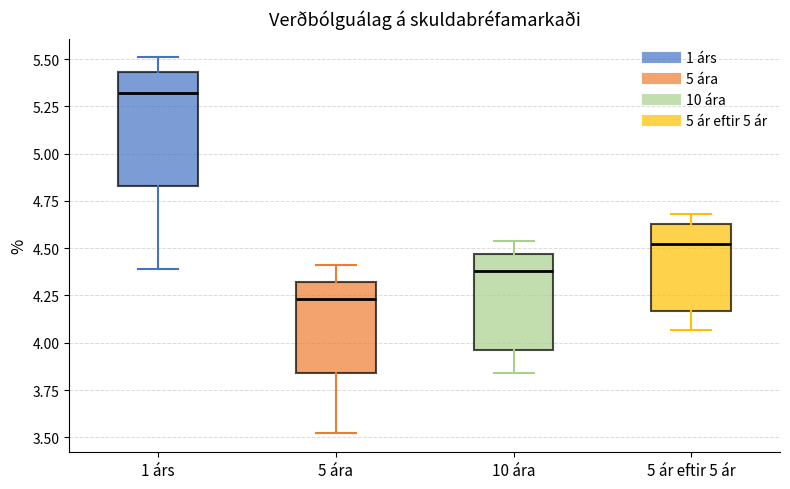

Which box is the tallest, from its lower edge to its upper edge?

1 árs